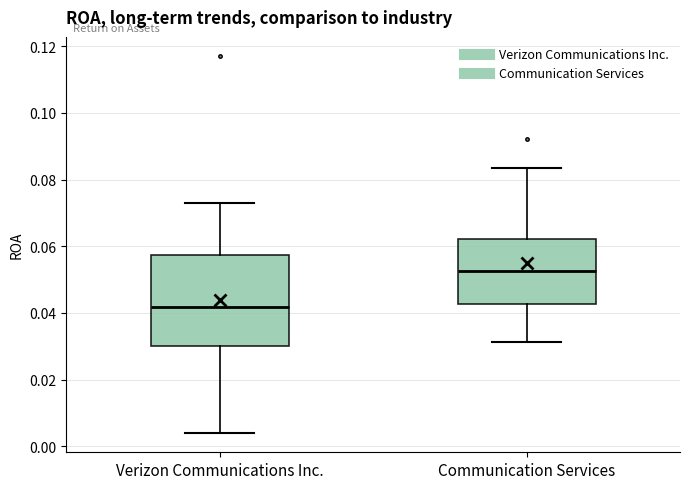

Reading left to right, transcribe this box plot: for each box, give where its median line is, the range the box spans, and where its two whiskers end, as read against the y-axis. The values are not printed on the chart, so give them approximately, as read against the axis.

Verizon Communications Inc.: median 0.042, box 0.030 to 0.058, whiskers 0.004 to 0.074
Communication Services: median 0.052, box 0.042 to 0.062, whiskers 0.032 to 0.084